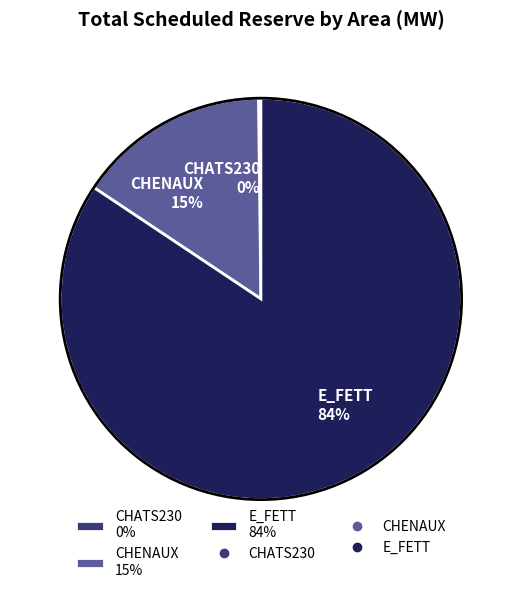

The CHENAUX 15% slice represents 29% of the pie. True or false?

False